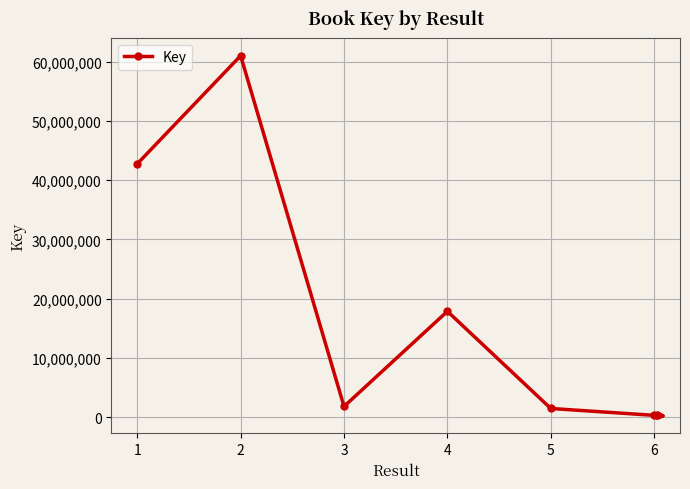

Which label corresponds to the largest value in the chart?

2